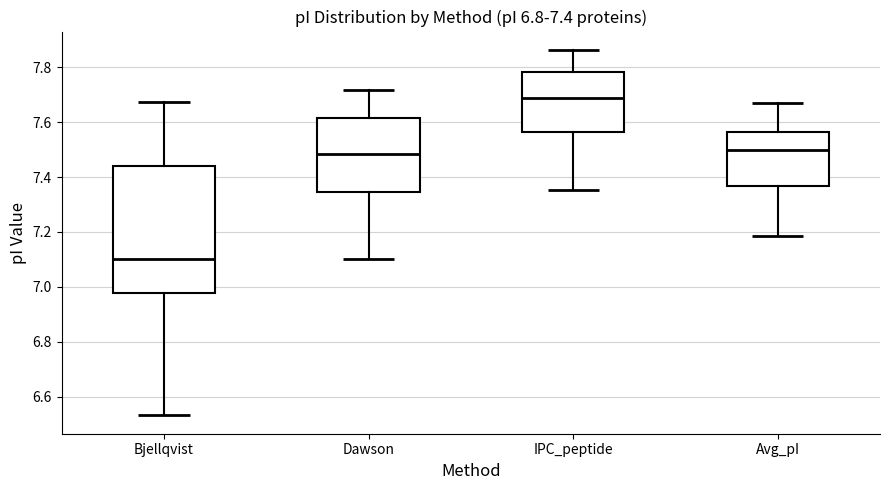

Which box is the tallest, from its lower edge to its upper edge?

Bjellqvist